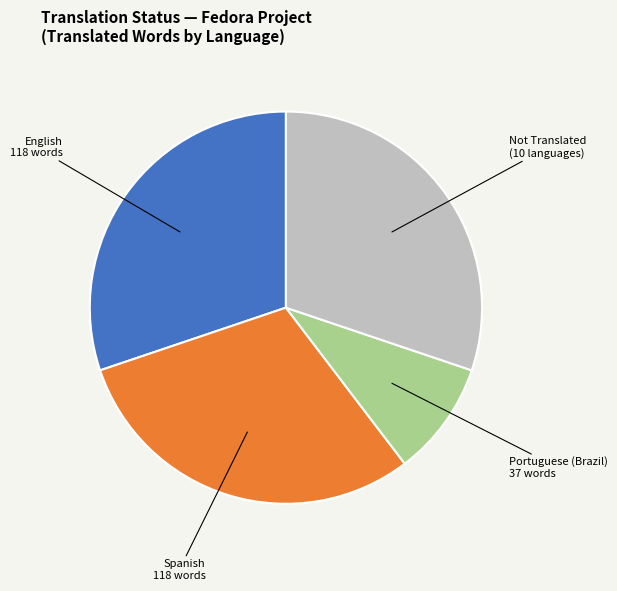

Does any single category account for the majority?

No